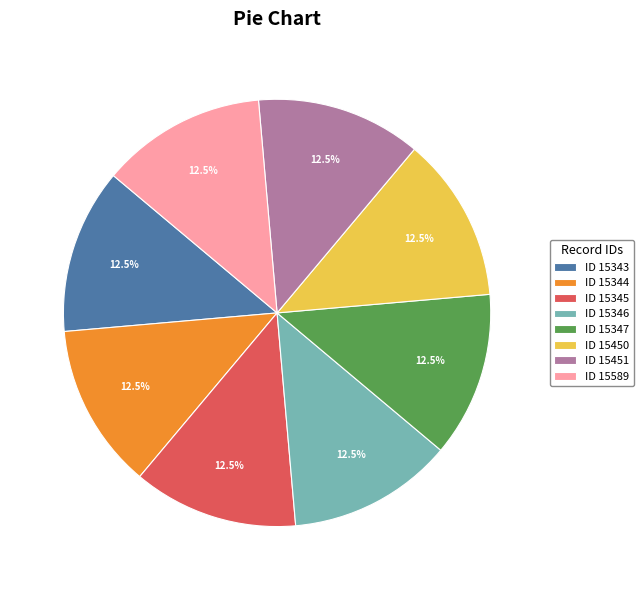

Is there a majority slice in this chart?

No